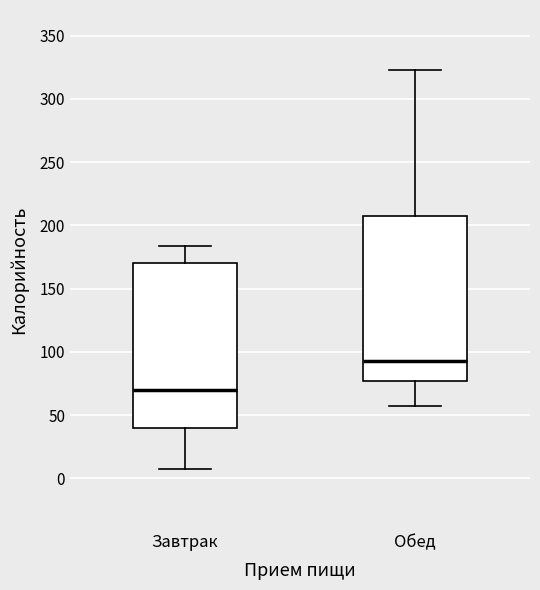

Where does the lower whisker of the box for Завтрак end on the y-axis? The values are not printed on the chart, so give them approximately, as read against the axis.

5